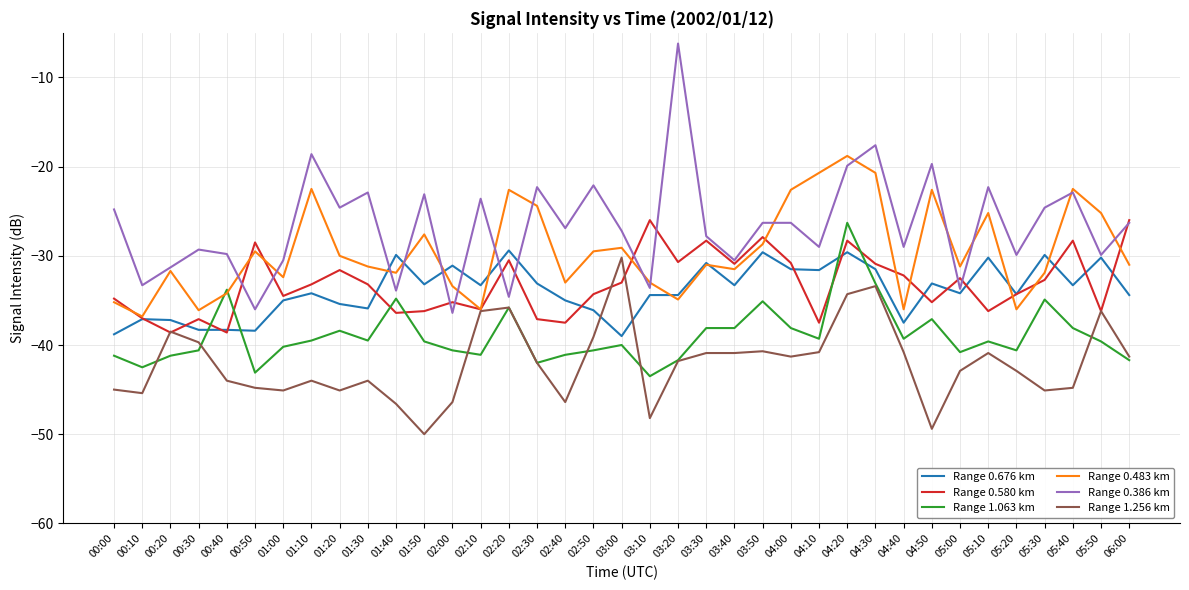

At which category does Range 0.580 km reach its first local valley?

00:20